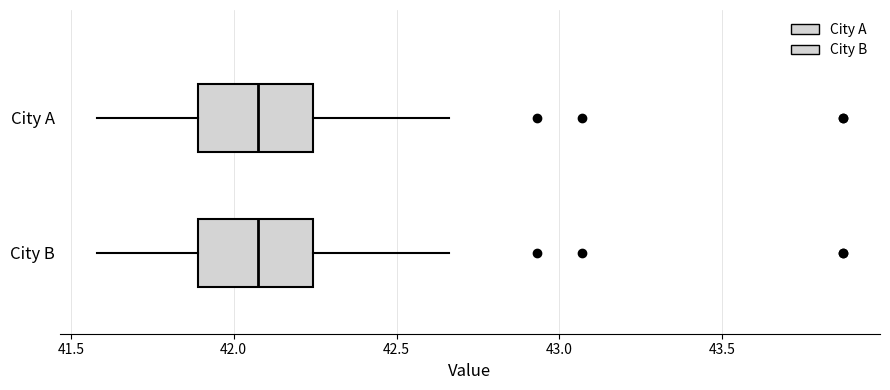

Where does the right whisker of the box for City A end on the x-axis? The values are not printed on the chart, so give them approximately, as read against the axis.

42.65